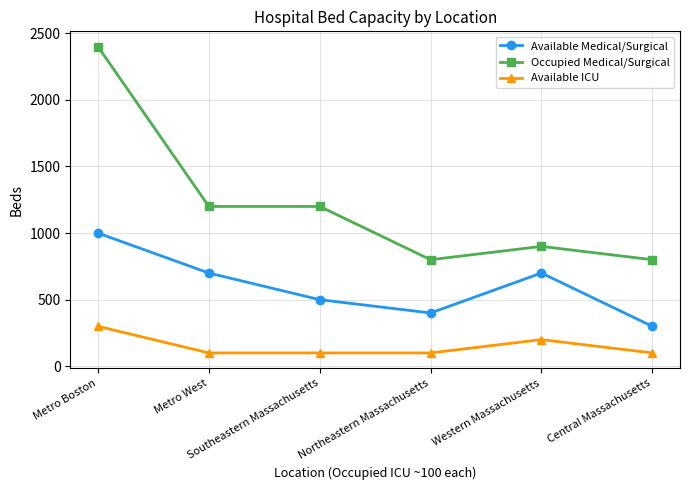

Rank the series by their average value, from highest to lowest.

Occupied Medical/Surgical, Available Medical/Surgical, Available ICU